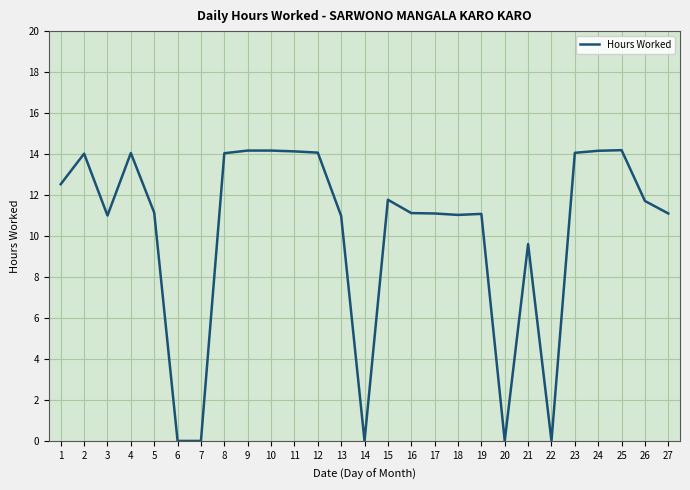

True or false: the data shows 14.1 at 11.

True